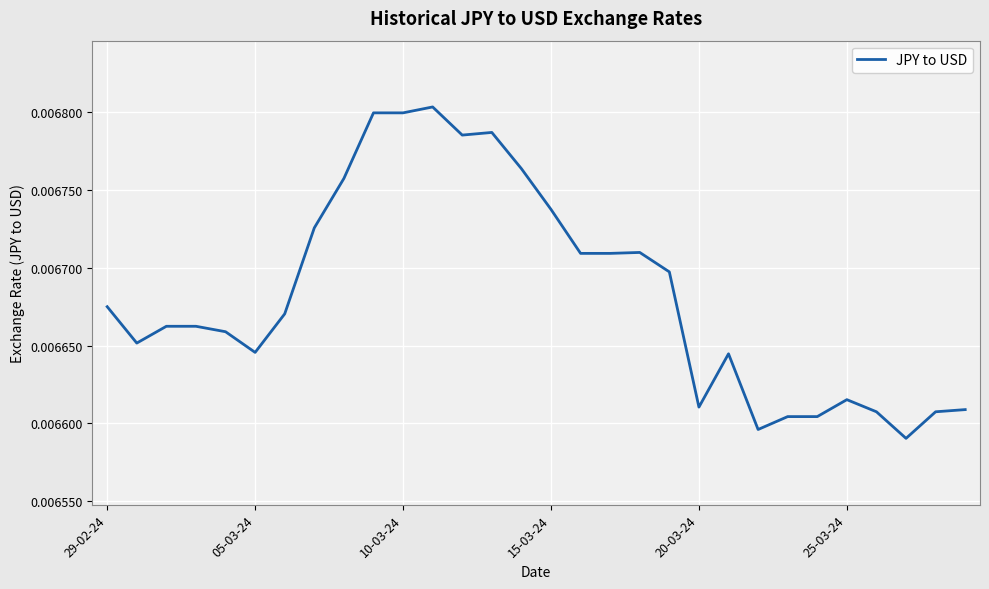

How many distinct data groups are displayed?

1